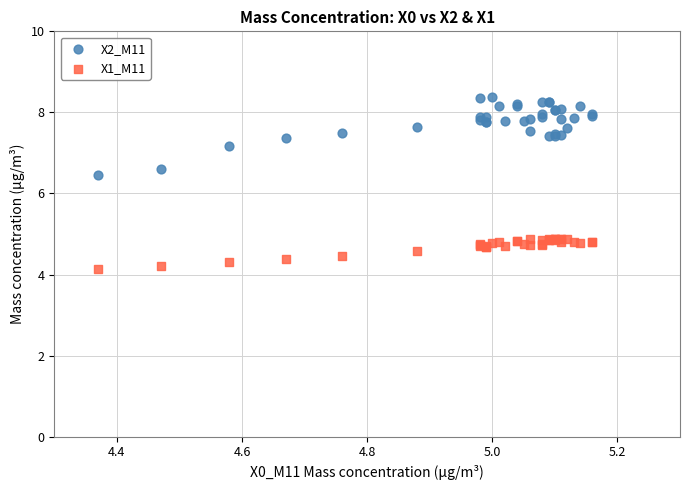

What are all the series names shown in the legend?

X2_M11, X1_M11